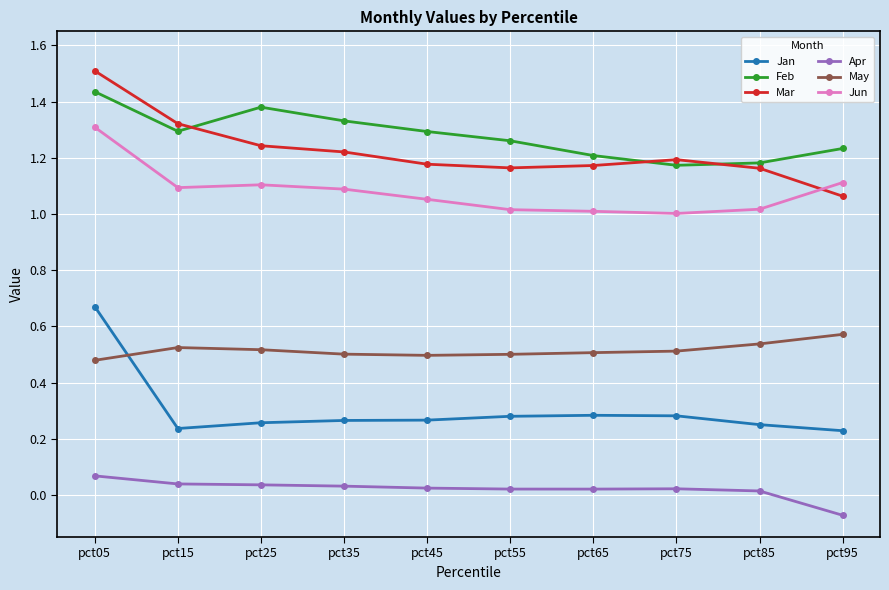

True or false: Apr and Mar cross at least once.

False